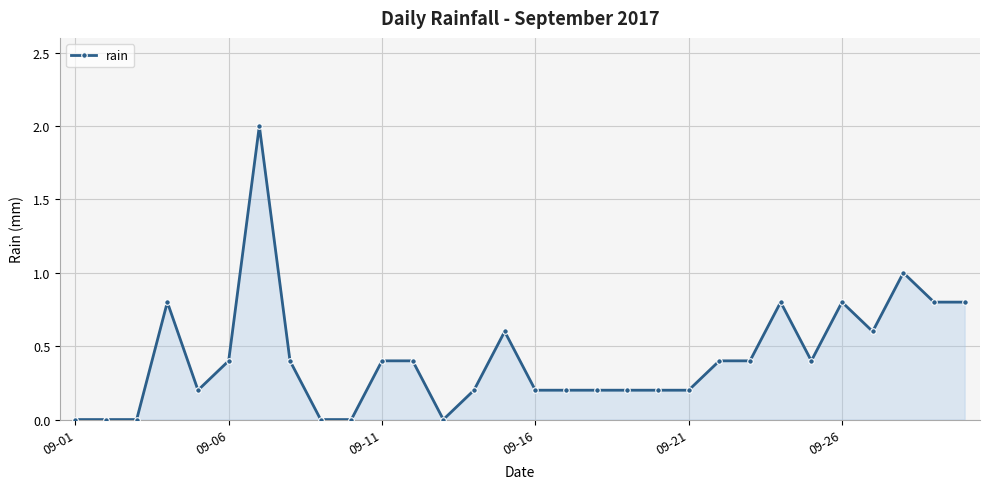

True or false: the data has more than 0 interior local peaks.

True